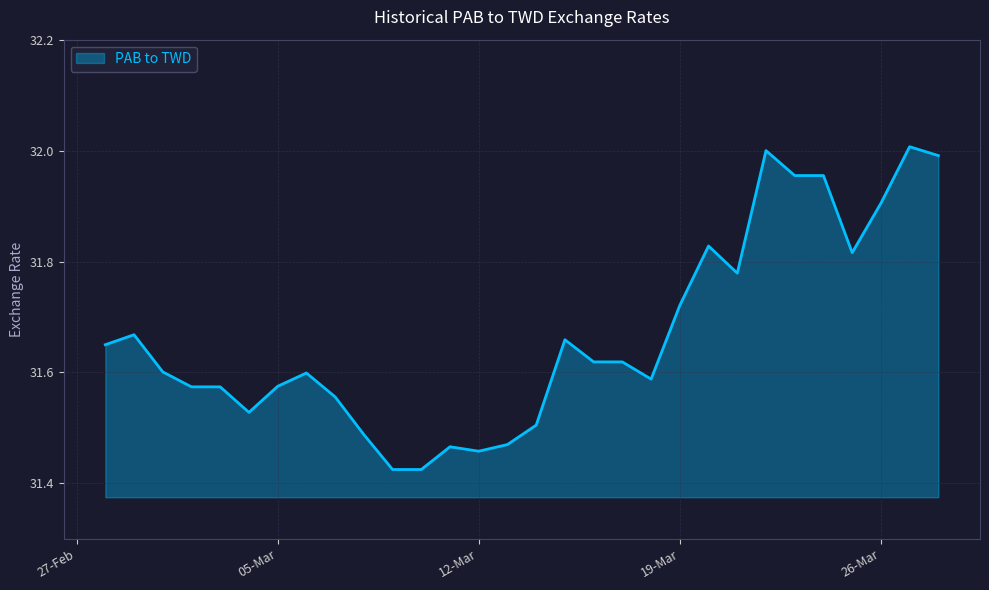

True or false: there are more than 2 points higher than both neighbors.

True